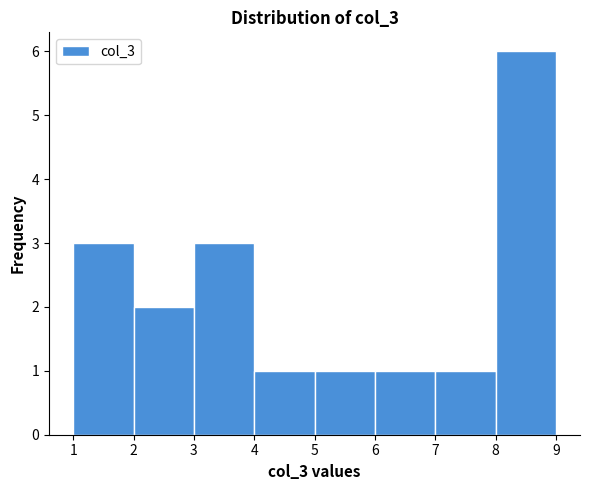

How tall is the bar that spans 5 to 6 on the x-axis? The values are not printed on the chart, so give them approximately, as read against the axis.

1